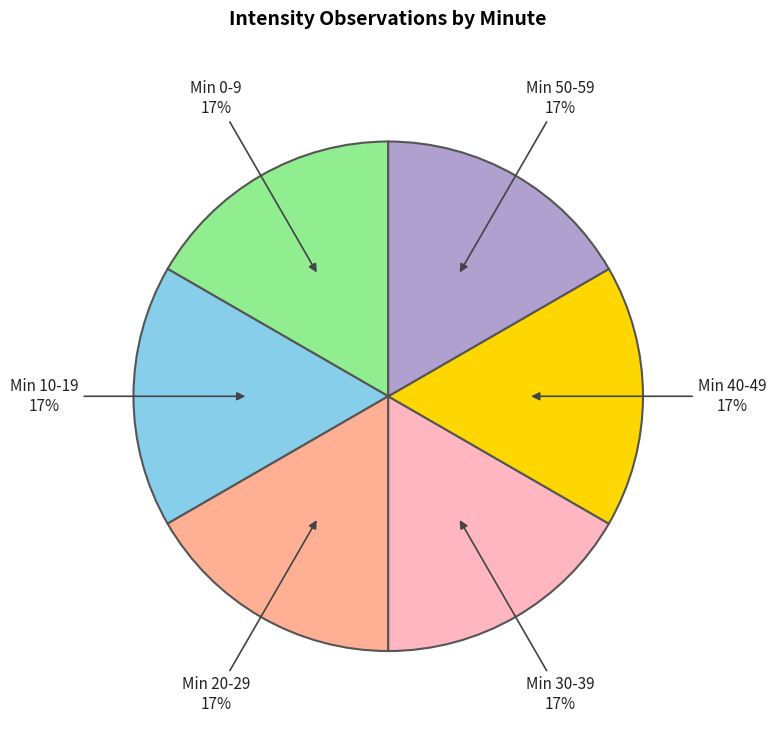

The Min 0-9 slice represents 12% of the pie. True or false?

False